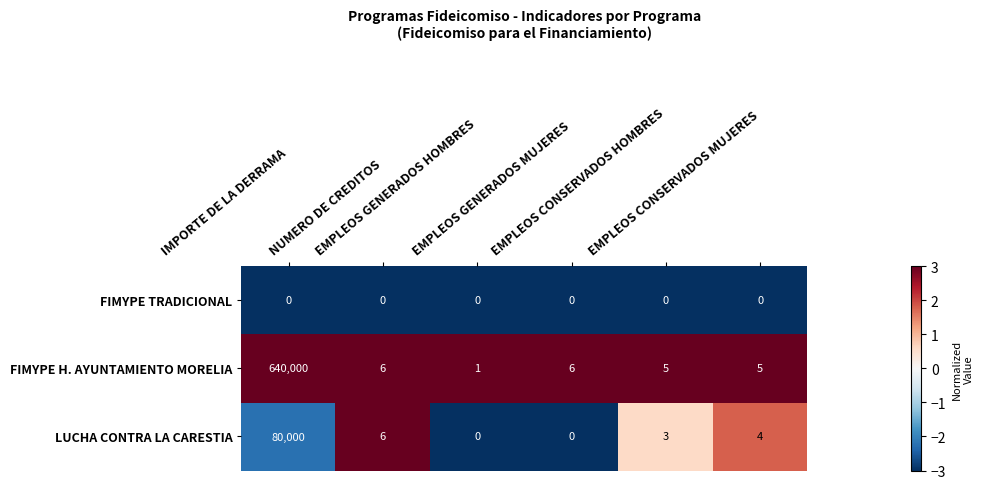

Which series has the largest range (max minus min)?

FIMYPE H. AYUNTAMIENTO MORELIA